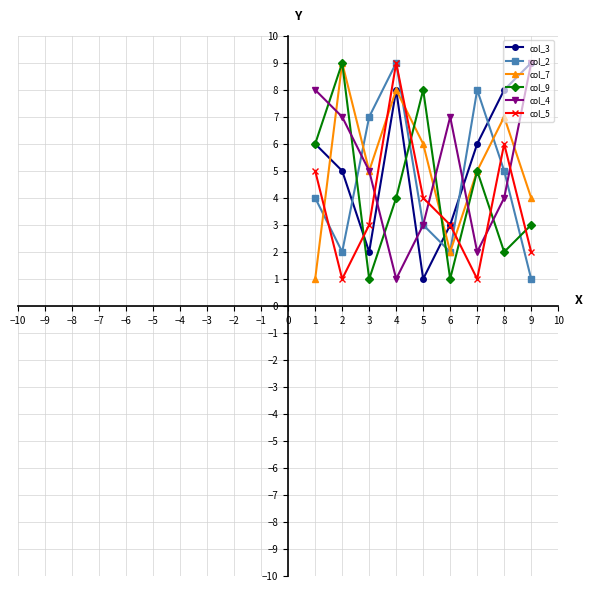

At which category does col_9 reach its first local peak?

2